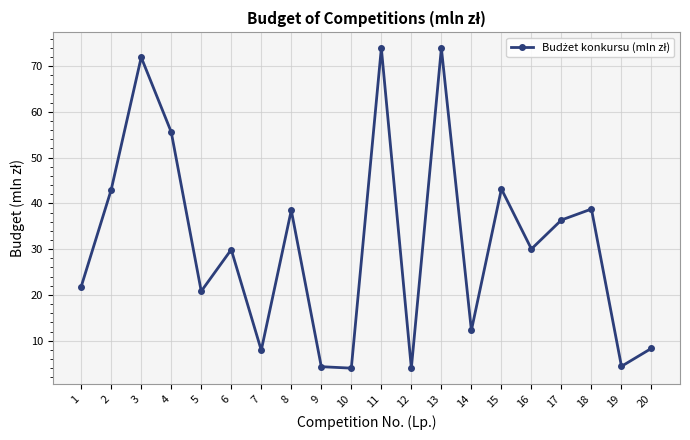

What is the value of the 11th point from the left?

73.9